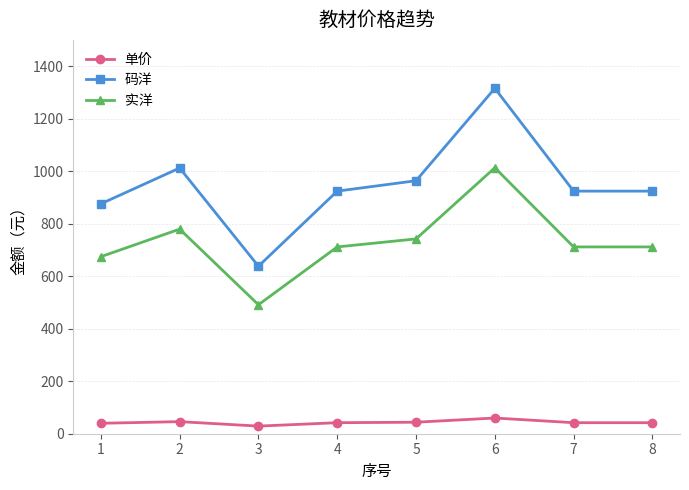

At 8, list the series in order from smallest to largest.

单价, 实洋, 码洋